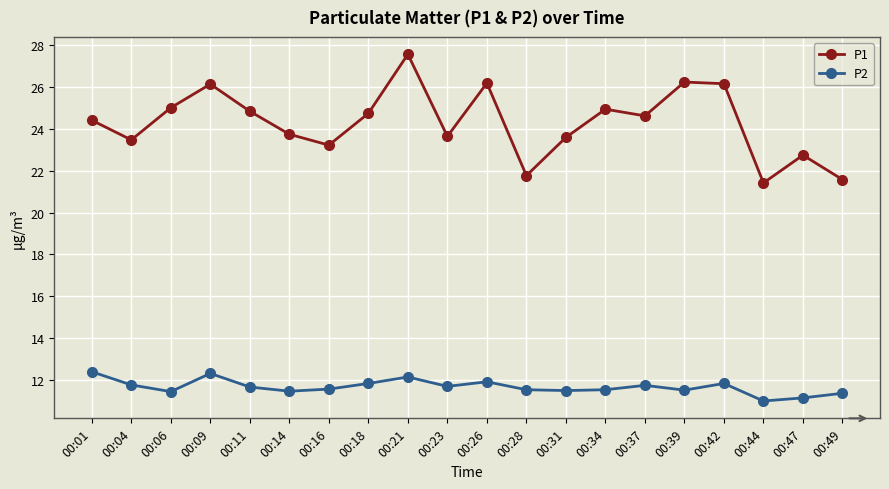

What are all the series names shown in the legend?

P1, P2